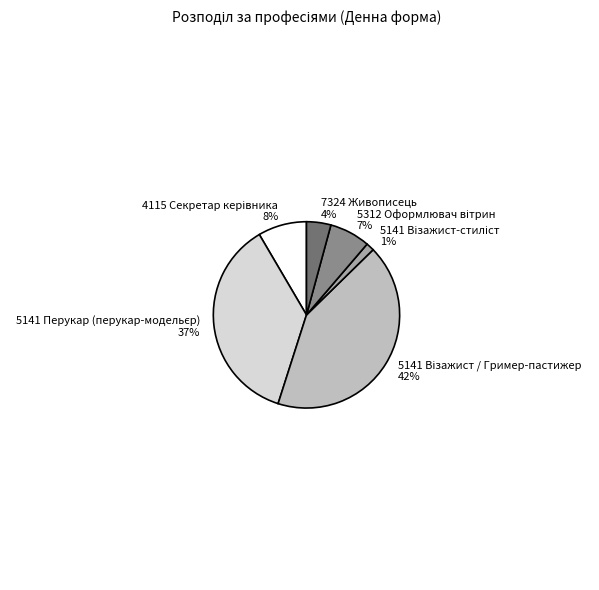

True or false: 7324 Живописець accounts for 11% of the total.

False